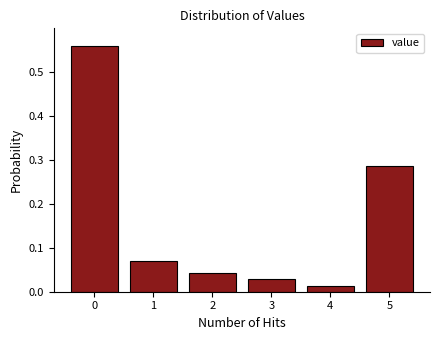

What is the sum of all values?

1.0